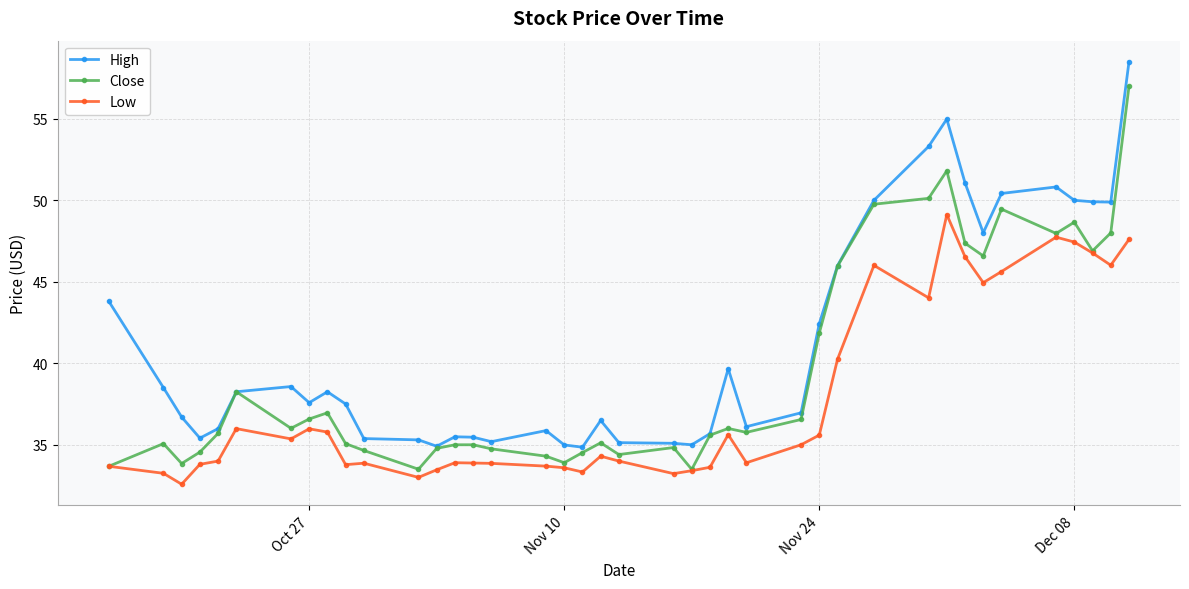

What is the average value of the Close series?

39.5